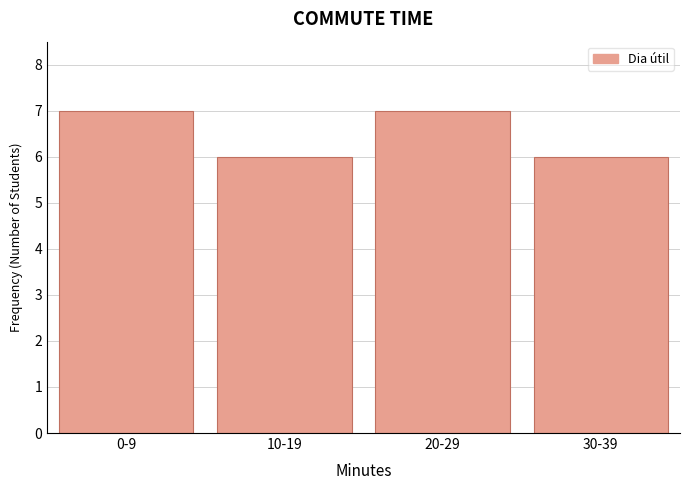

Reading right to left, list all the values displayed in this chart.

30-39=6	20-29=7	10-19=6	0-9=7